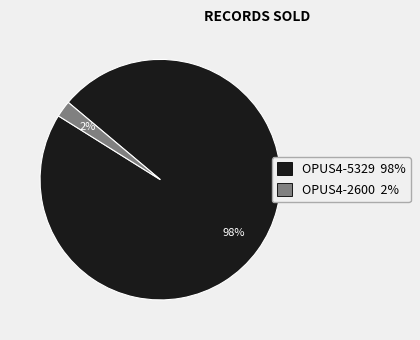

Is OPUS4-2600 the majority of the pie?

No